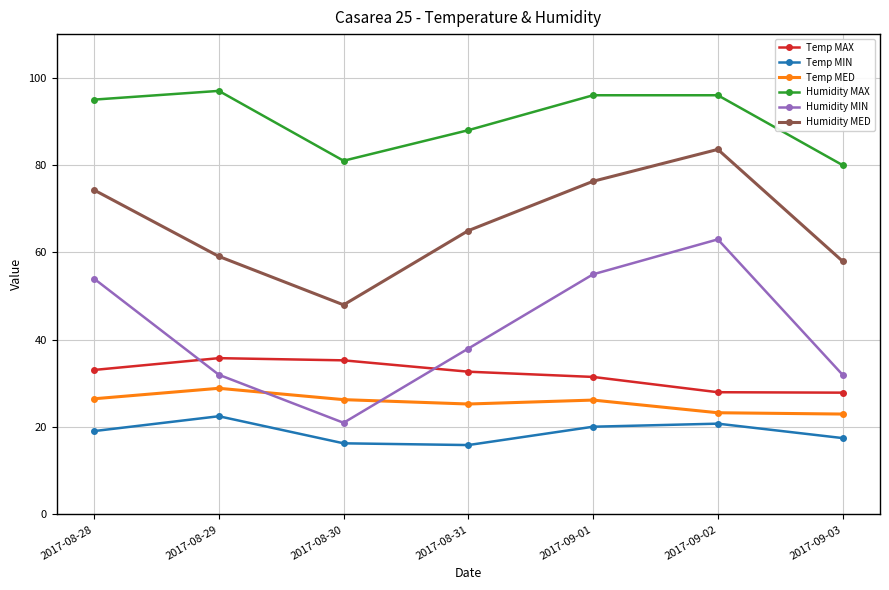

Does the chart display data point markers on the line(s)?

Yes